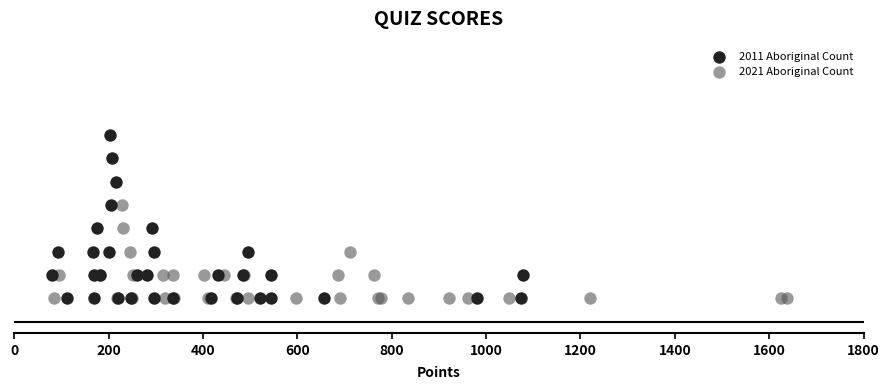

What are all the series names shown in the legend?

2011 Aboriginal Count, 2021 Aboriginal Count